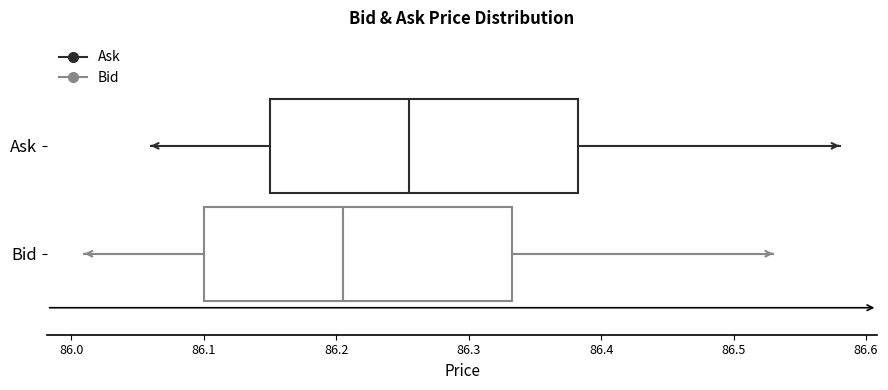

Which box has the furthest to the left median line?

Bid